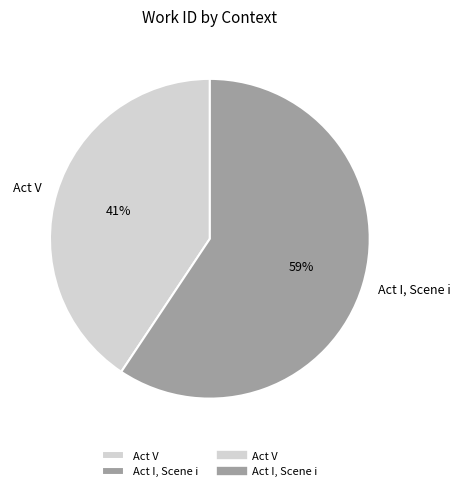

Which slice represents more than half of the pie?

Act I, Scene i